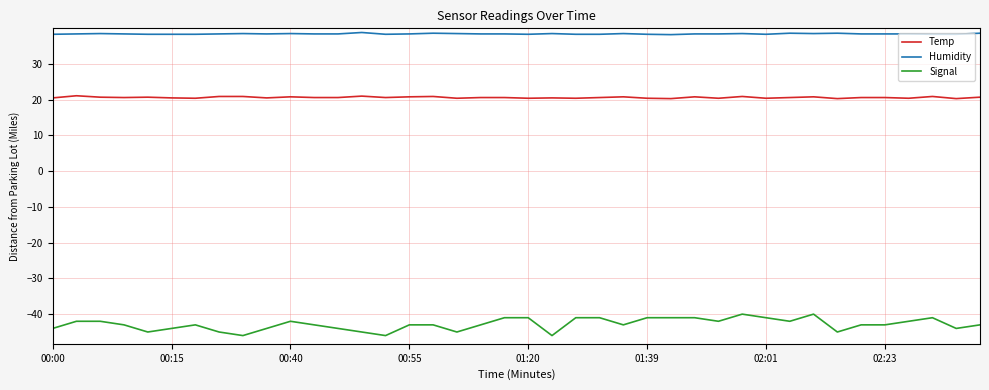

What is the maximum value shown in the chart?

38.8